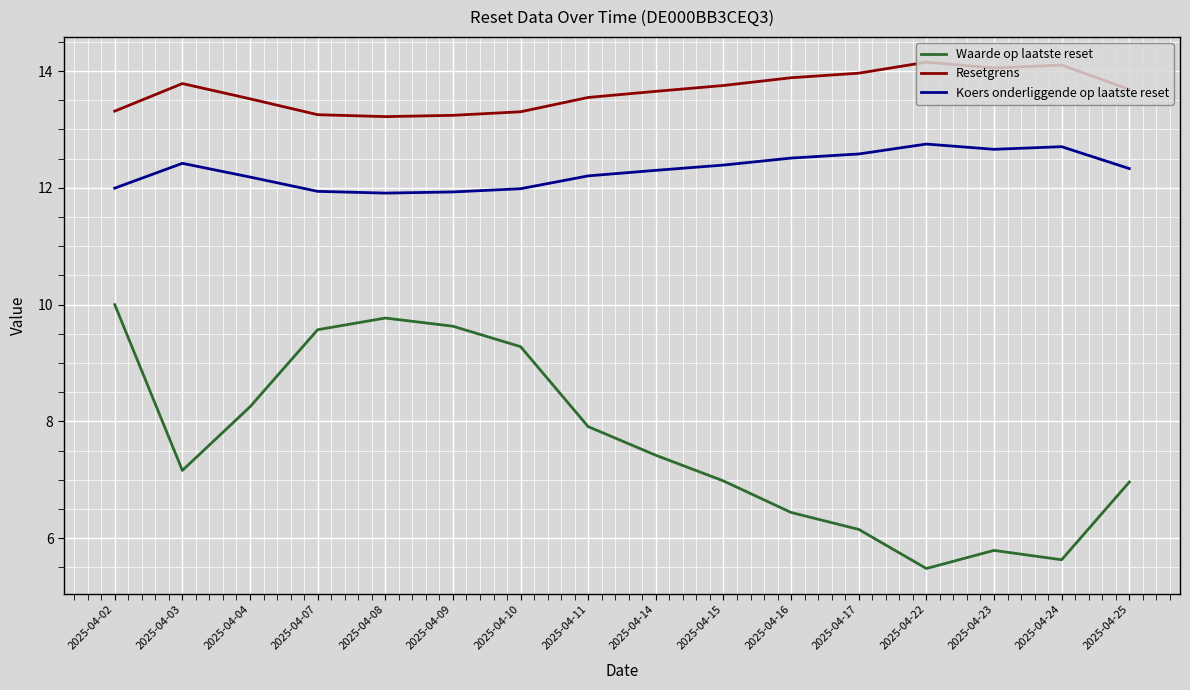

True or false: Resetgrens and Koers onderliggende op laatste reset cross at least once.

False